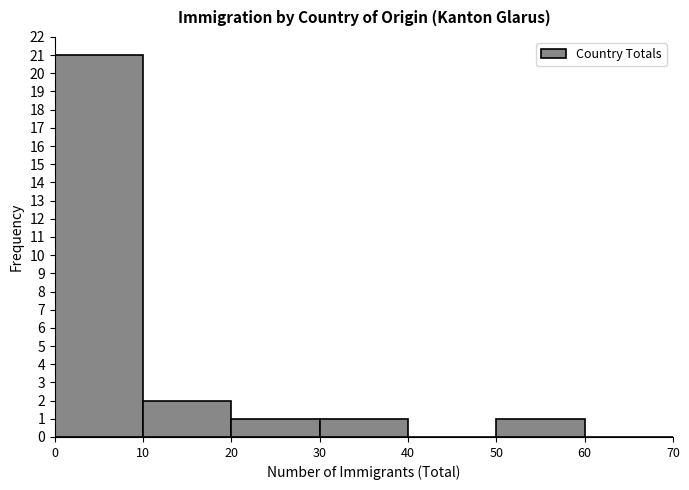

Reading left to right, list every bar in this chart as the range it spans on the x-axis followed by its height. The values are not printed on the chart, so give them approximately, as read against the axis.

0 to 10: 21
10 to 20: 2
20 to 30: 1
30 to 40: 1
40 to 50: 0
50 to 60: 1
60 to 70: 0